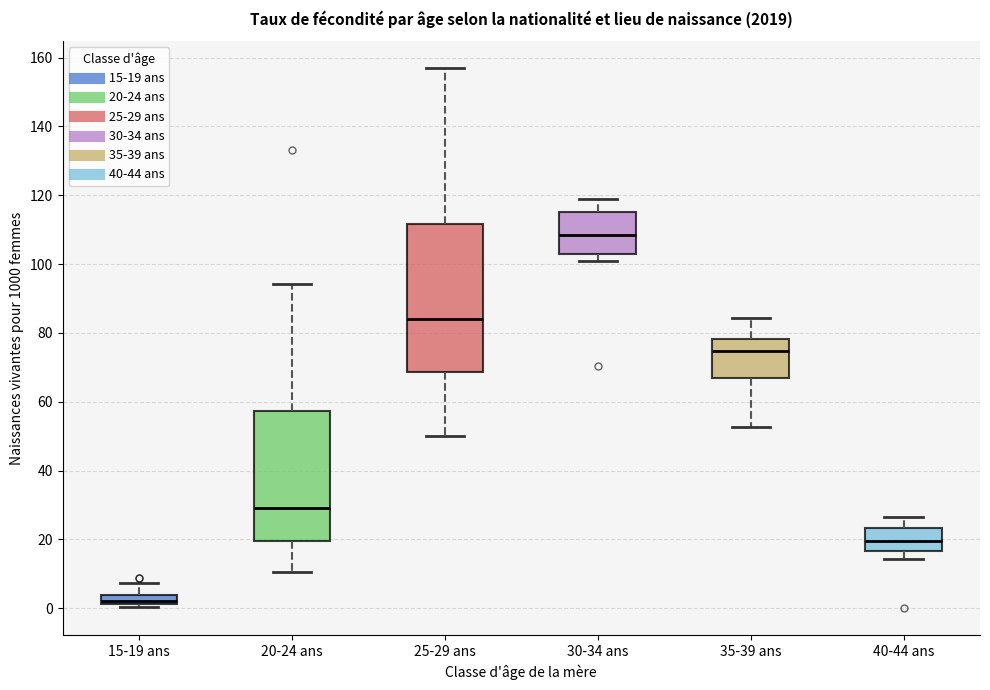

Which box is the tallest, from its lower edge to its upper edge?

25-29 ans